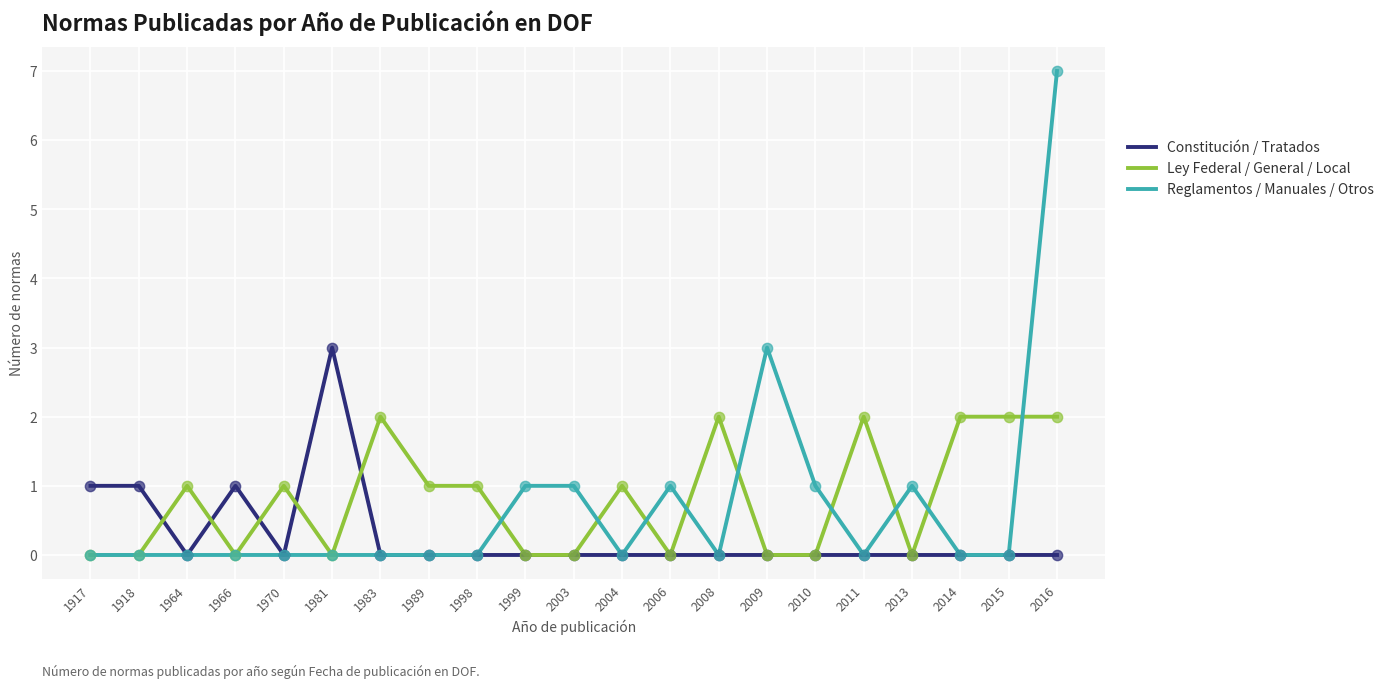

Which series has the largest total across all categories?

Ley Federal / General / Local